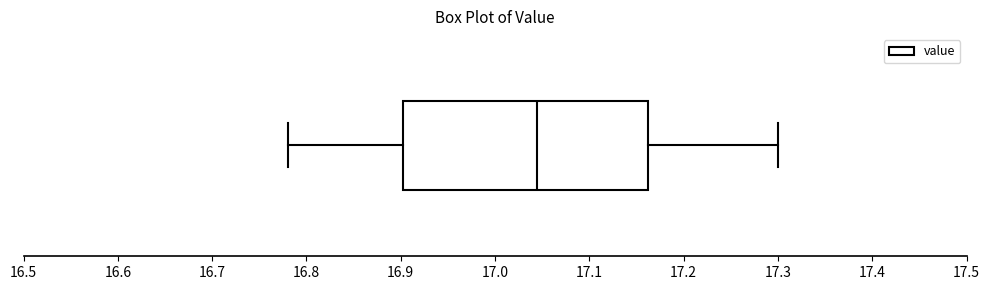

Transcribe this box plot: give where the median line is, the range the box spans, and where the two whiskers end, as read against the x-axis. The values are not printed on the chart, so give them approximately, as read against the axis.

median 17.05, box 16.90 to 17.16, whiskers 16.78 to 17.30